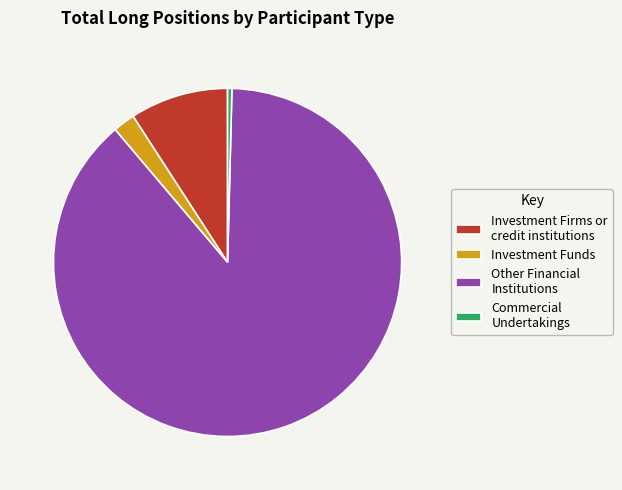

Between Investment Funds and Commercial Undertakings, which is larger?

Investment Funds